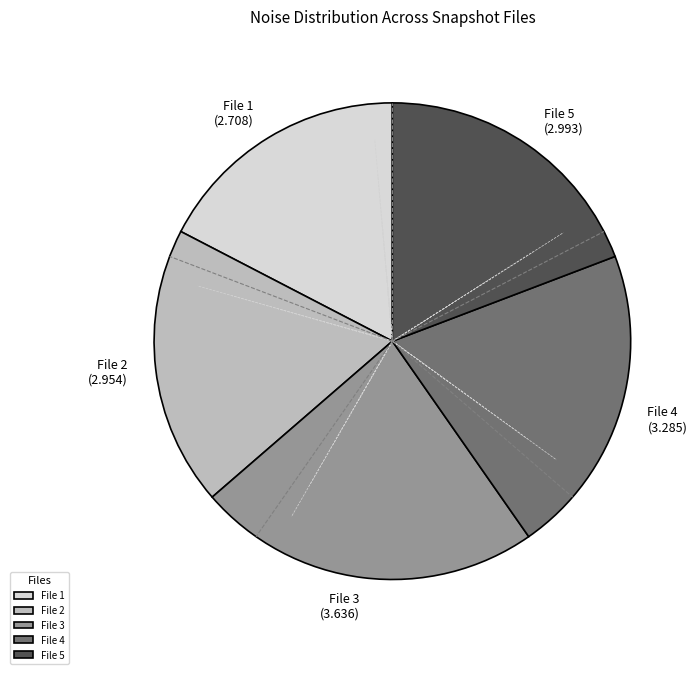

Do File 3 and File 5 together represent more than half of the pie?

No